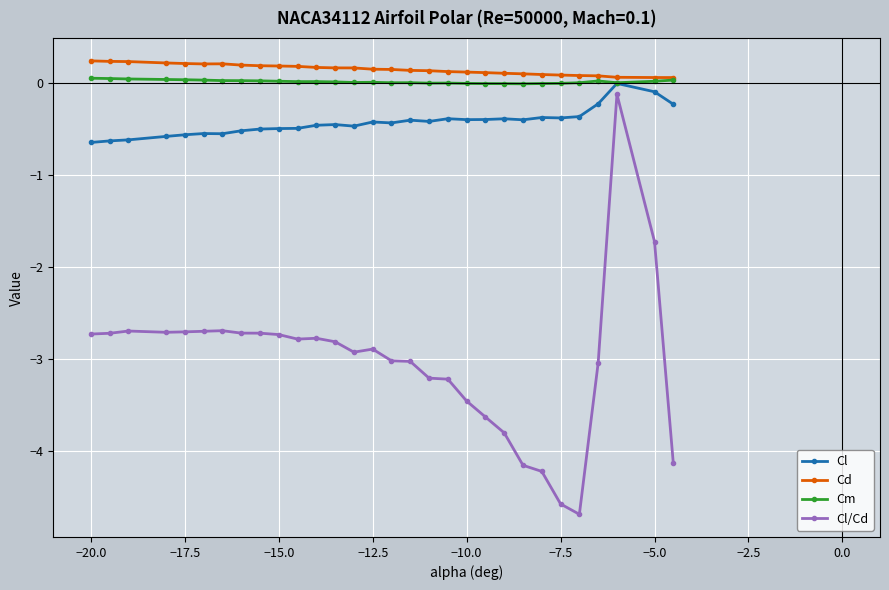

Does the chart have visible grid lines?

Yes